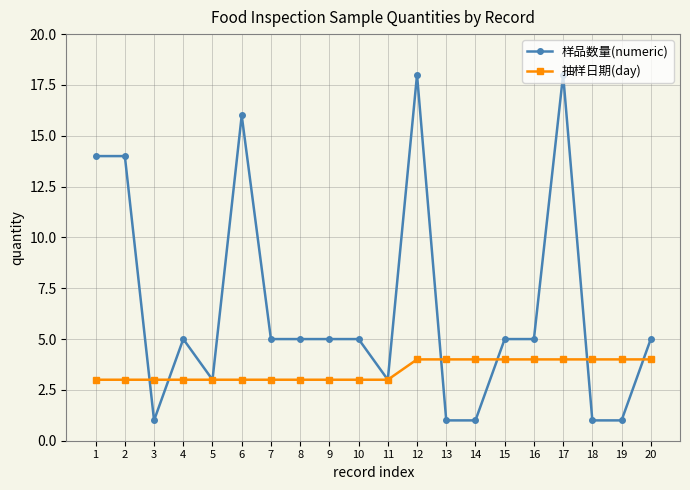

Between which two adjacent categories do 抽样日期(day) and 样品数量(numeric) first intersect?

2 and 3